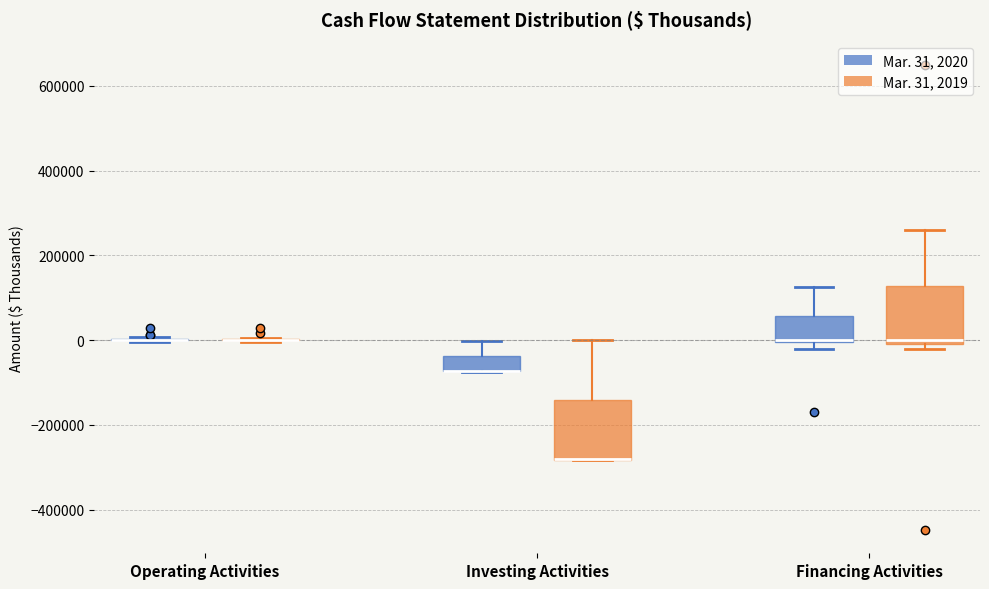

Reading left to right, transcribe this box plot: for each box, give where its median line is, the range the box spans, and where its two whiskers end, as read against the y-axis. The values are not printed on the chart, so give them approximately, as read against the axis.

Operating Activities (Mar. 31, 2020): box collapsed to a line at 0, whiskers 0 to 0
Operating Activities (Mar. 31, 2019): box collapsed to a line at 0, whiskers 0 to 0
Investing Activities (Mar. 31, 2020): median -80000 (drawn on the box's lower edge), box -80000 to -40000, whiskers -80000 to 0
Investing Activities (Mar. 31, 2019): median -280000 (drawn on the box's lower edge), box -280000 to -140000, whiskers -280000 to 0
Financing Activities (Mar. 31, 2020): median 0, box 0 to 60000, whiskers -20000 to 120000
Financing Activities (Mar. 31, 2019): median 0 (just above the box's lower edge), box 0 to 120000, whiskers -20000 to 260000